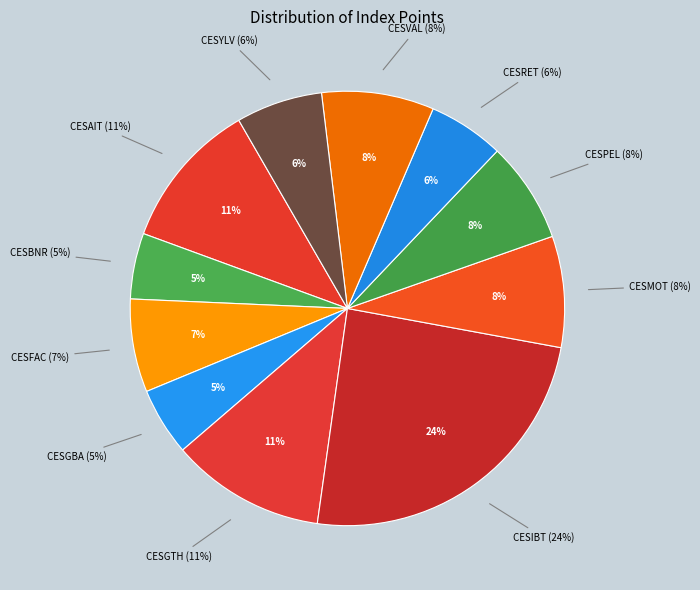

What percentage is the CESMOT slice, to the nearest percent?

8%